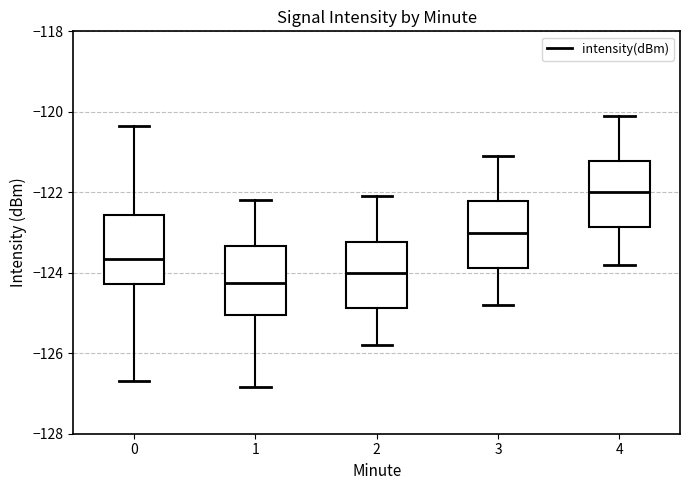

Reading left to right, transcribe this box plot: for each box, give where its median line is, the range the box spans, and where its two whiskers end, as read against the y-axis. The values are not printed on the chart, so give them approximately, as read against the axis.

0: median -123.6, box -124.2 to -122.6, whiskers -126.6 to -120.4
1: median -124.2, box -125.0 to -123.4, whiskers -126.8 to -122.2
2: median -124.0, box -124.8 to -123.2, whiskers -125.8 to -122.0
3: median -123.0, box -123.8 to -122.2, whiskers -124.8 to -121.0
4: median -122.0, box -122.8 to -121.2, whiskers -123.8 to -120.0